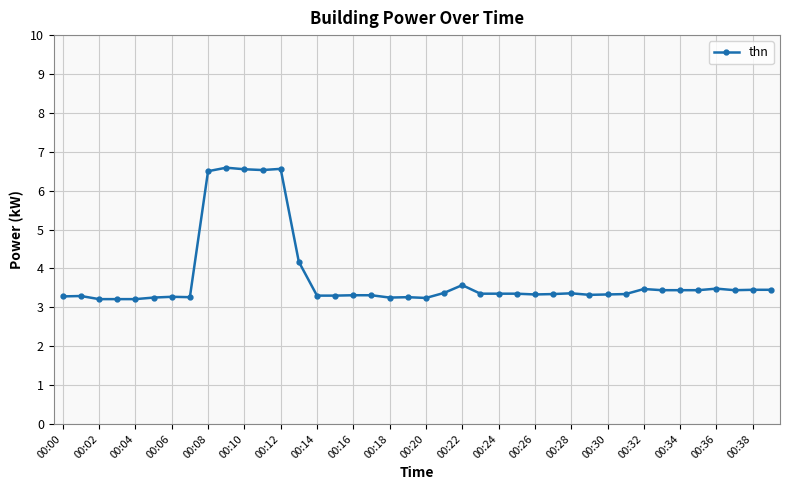

What is the maximum value shown in the chart?

6.6